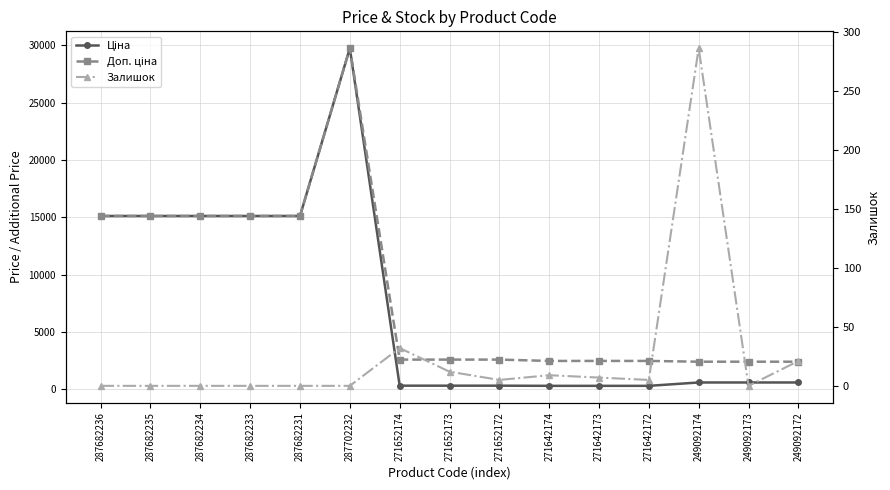

Reading right to left, list all the values displayed in this chart.

Ціна: 603.7	603.7	603.7	310.3	310.3	310.3	324.8	324.8	324.8	29747.2	15120.0	15120.0	15120.0	15120.0	15120.0
Доп. ціна: 2414.8	2414.8	2414.8	2482.4	2482.4	2482.4	2598.3	2598.3	2598.3	29747.2	15120.0	15120.0	15120.0	15120.0	15120.0
Залишок: 21.0	0.0	286.0	5.0	7.0	9.0	5.0	12.0	32.0	0.0	0.0	0.0	0.0	0.0	0.0